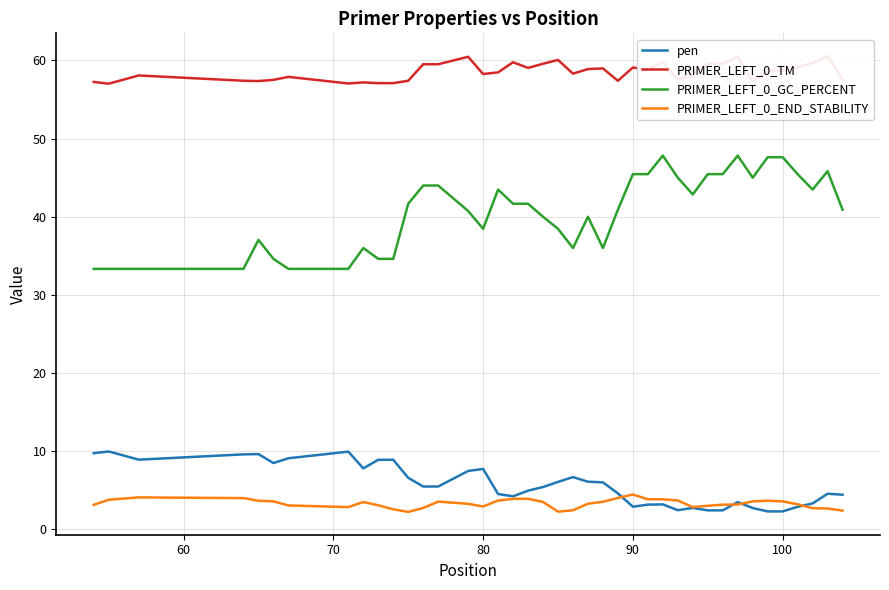

True or false: PRIMER_LEFT_0_GC_PERCENT and PRIMER_LEFT_0_END_STABILITY cross at least once.

False